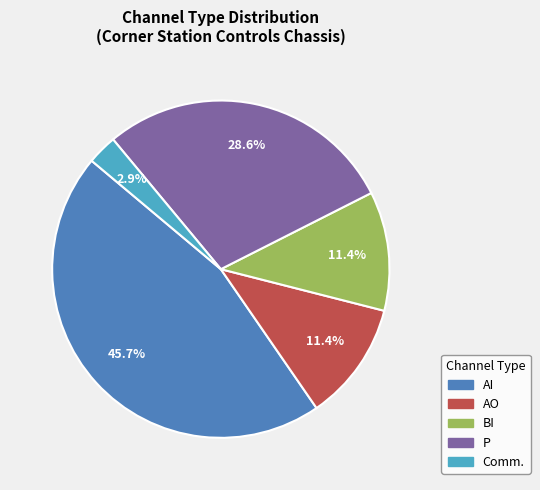

What percentage is the Comm. slice, to the nearest percent?

3%